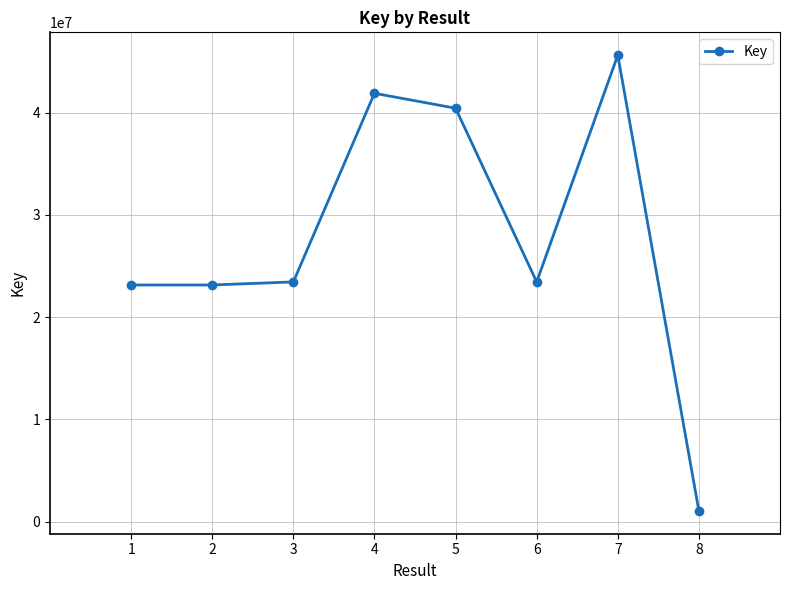

How many points are lower than both their immediate neighbors (excluding endpoints)?

2